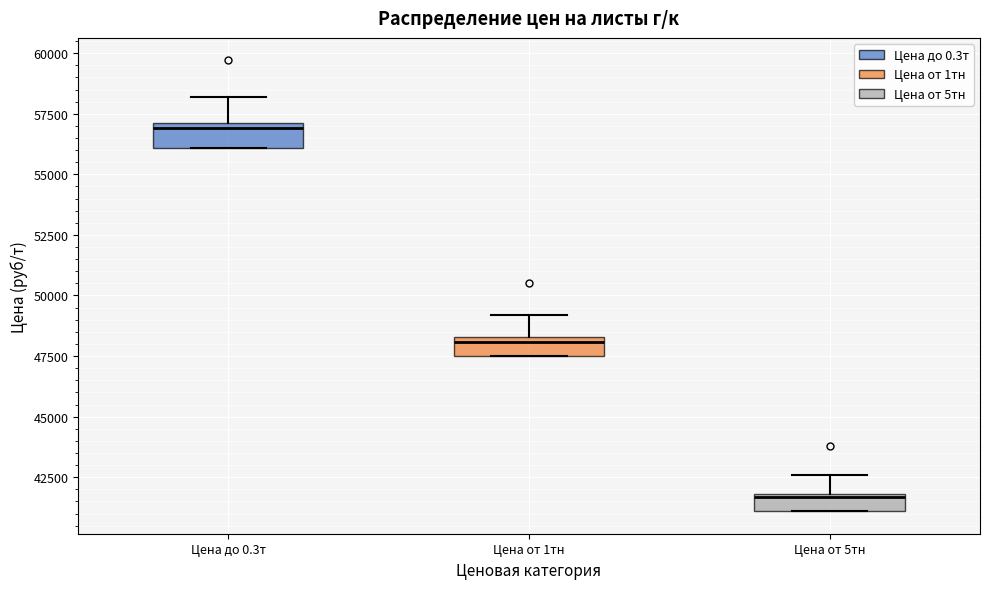

Which box's median line is the lowest?

Цена от 5тн